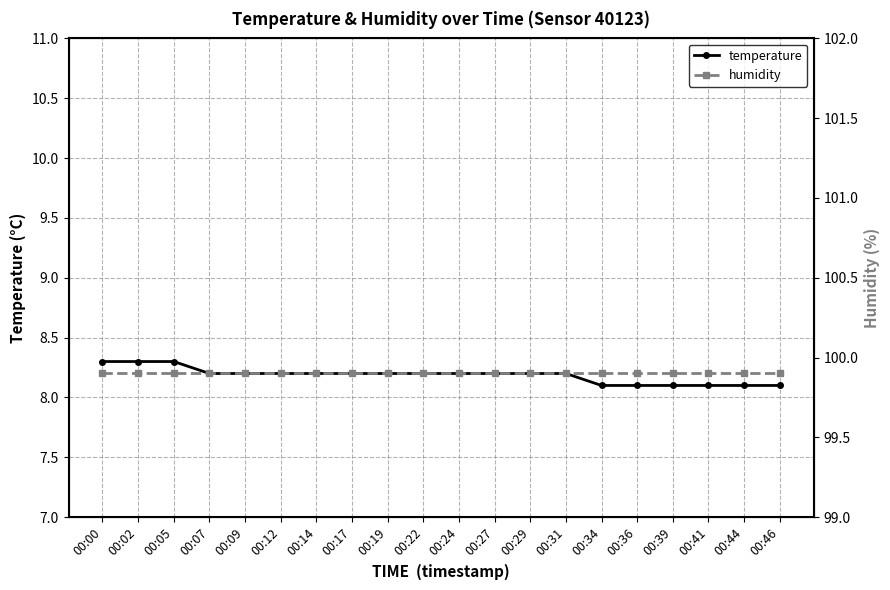

True or false: temperature has a value of 8.2 at 00:12.

True